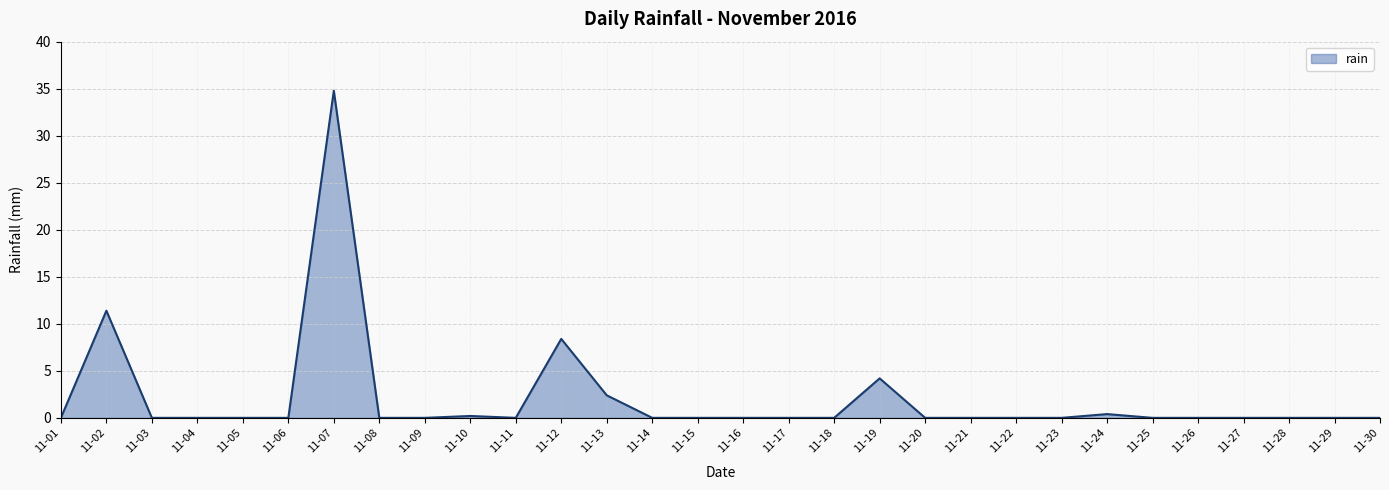

What is the difference between the maximum and minimum values?

34.8